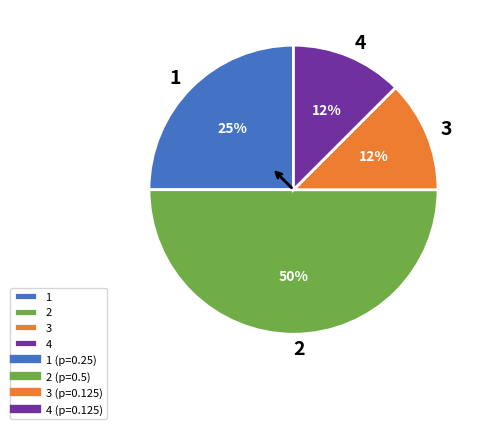

To the nearest percent, what percentage of the pie is 1?

25%